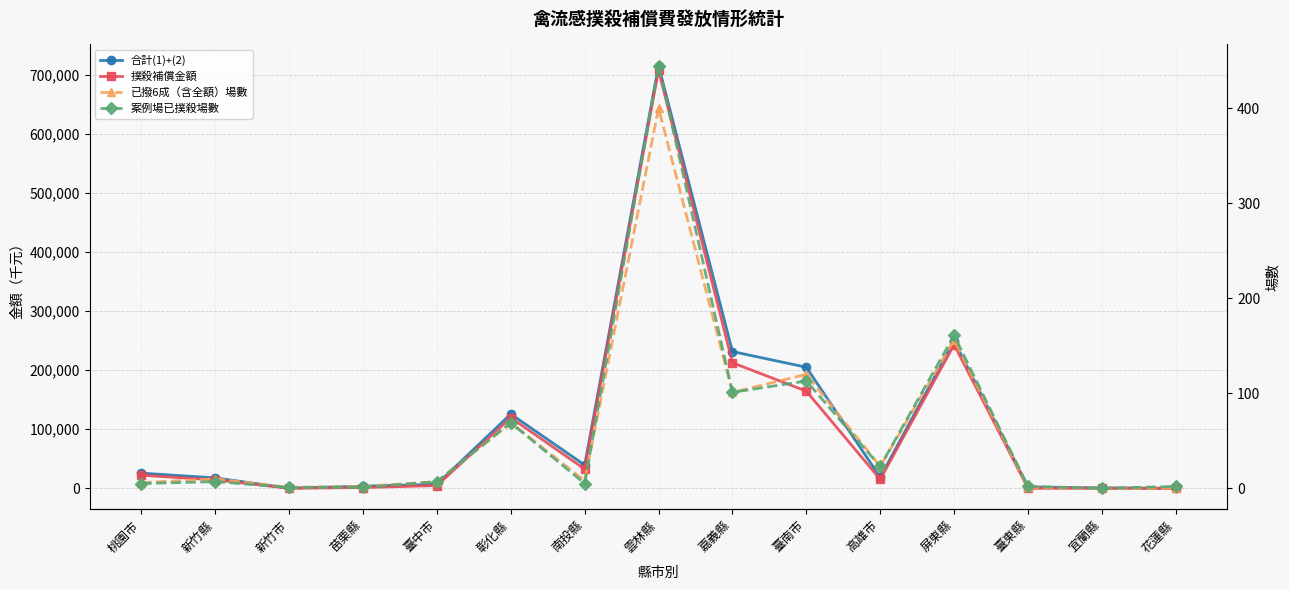

How many distinct data groups are displayed?

4